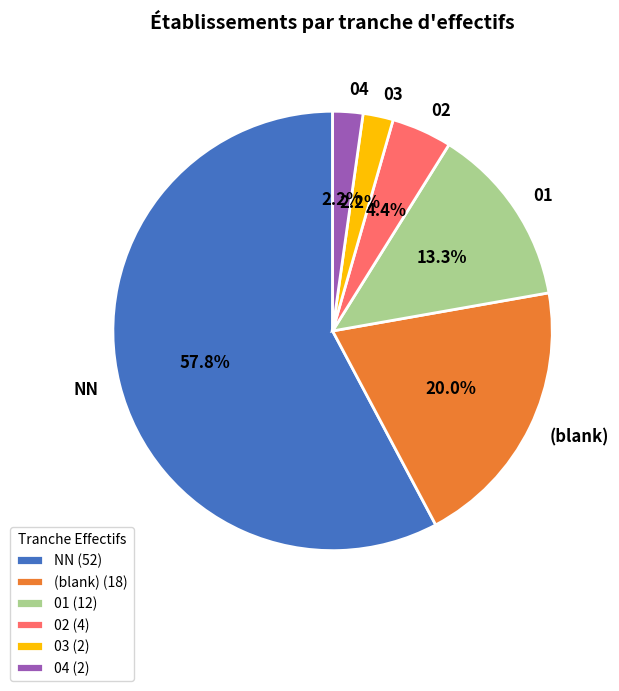

Do NN and 04 together represent more than half of the pie?

Yes